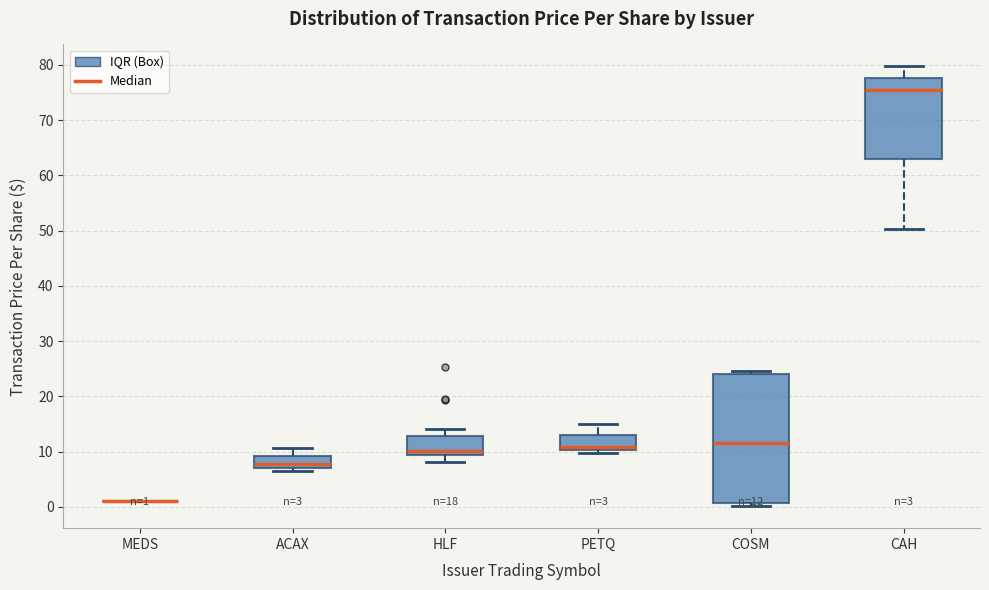

Which box is the tallest, from its lower edge to its upper edge?

COSM